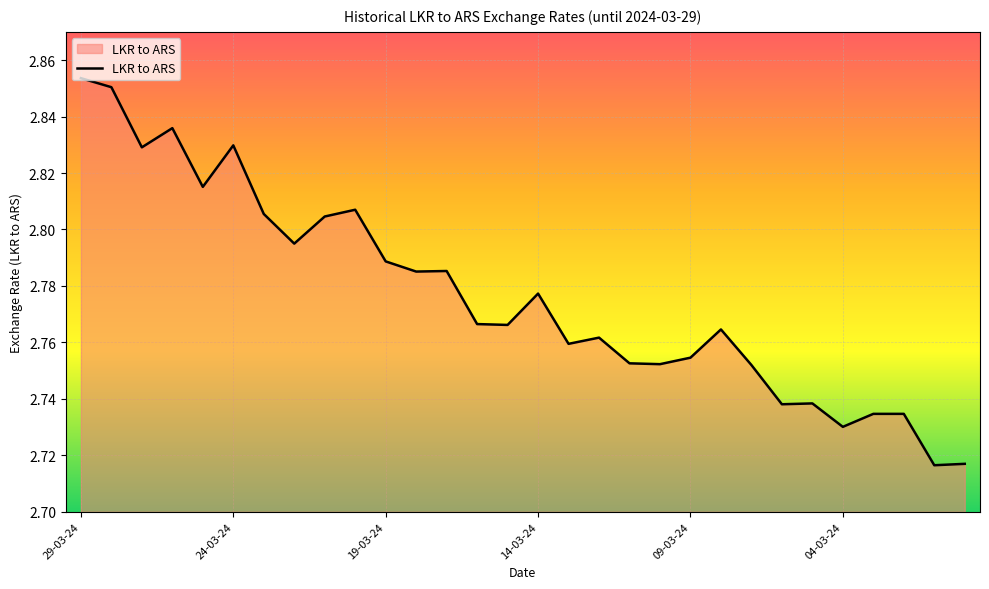

How many lines are shown in the chart?

1